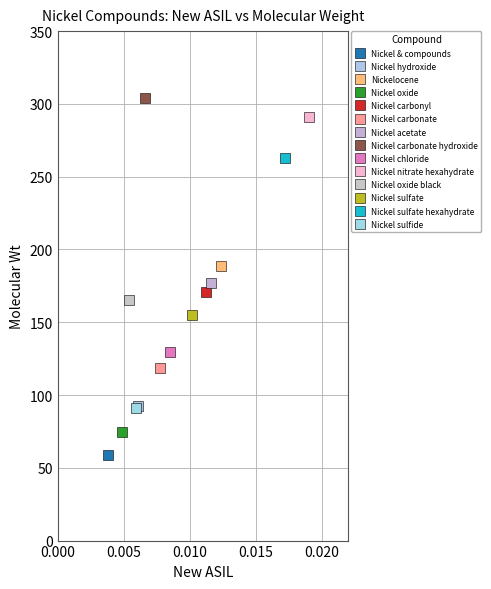

Which series reaches the minimum Y coordinate?

Nickel & compounds